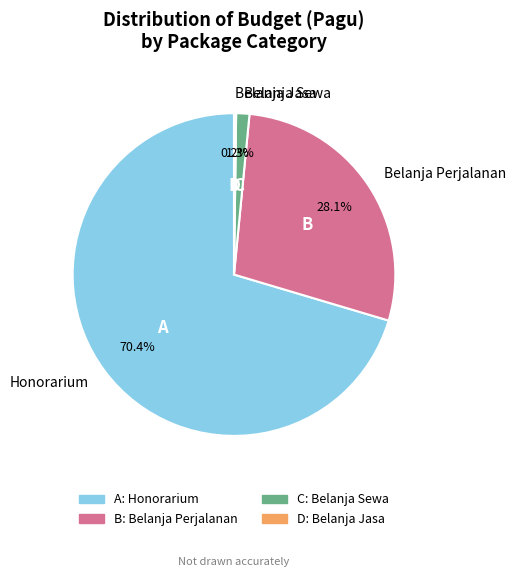

Which category has the biggest portion of the pie?

Honorarium